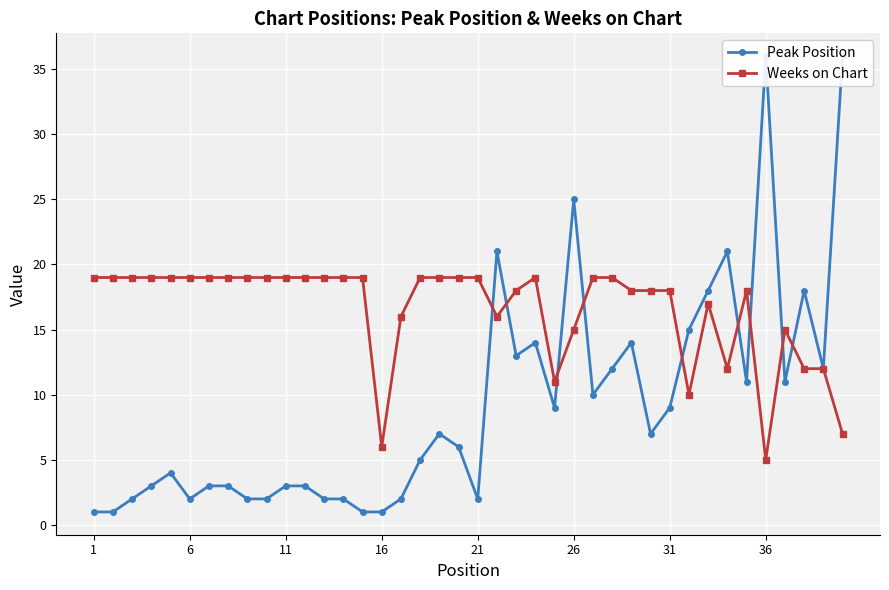

List the series in order of their peak value, highest first.

Peak Position, Weeks on Chart